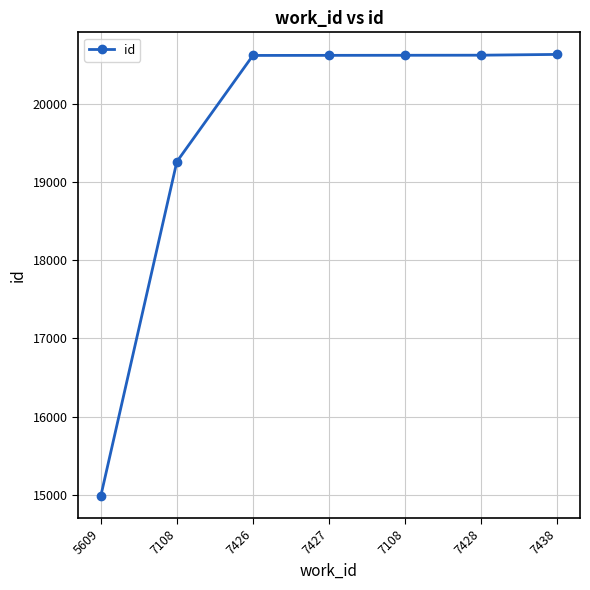

Is this an area chart (filled region under the line)?

No